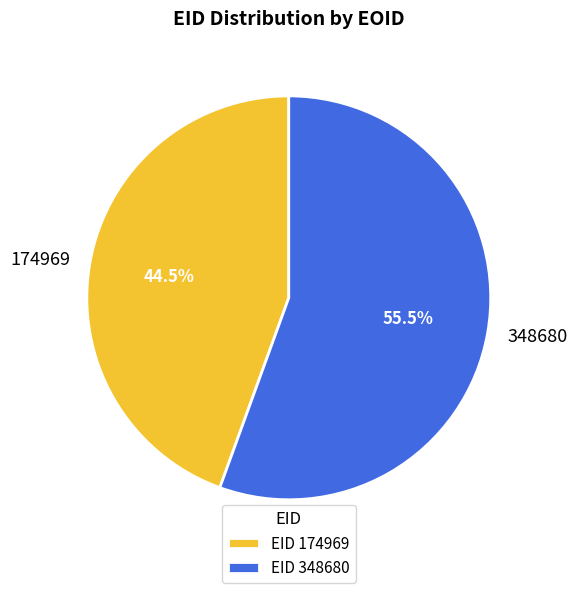

What is the smallest slice in the pie chart?

174969